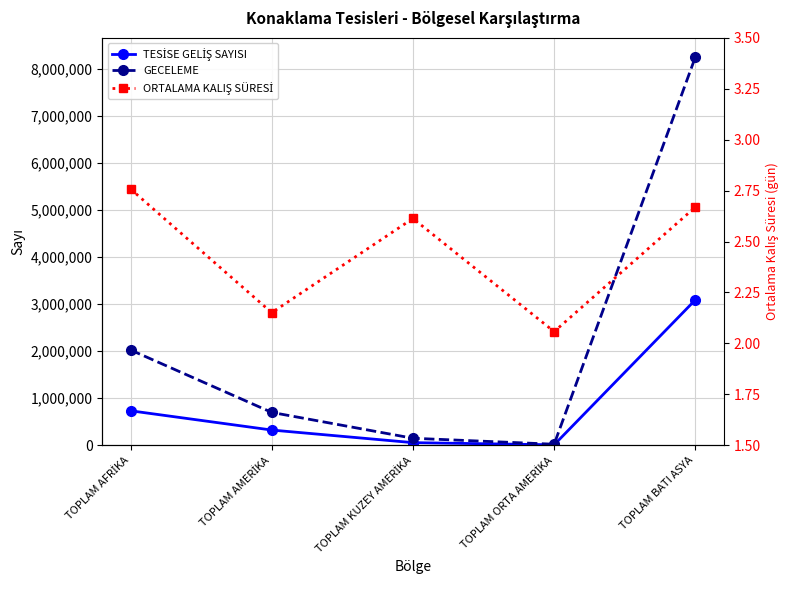

What is the label of the 2nd point from the right?

TOPLAM ORTA AMERİKA